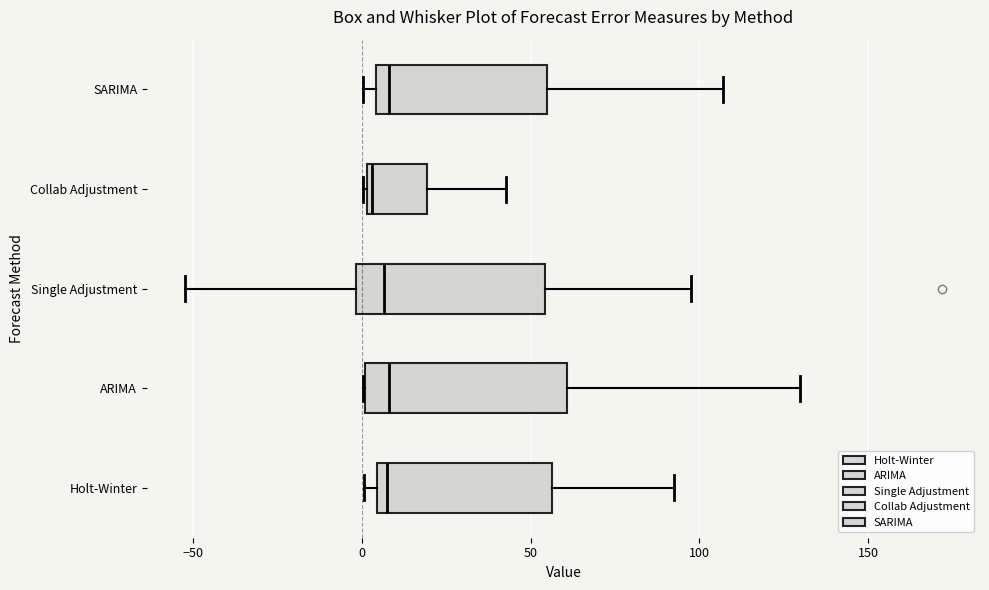

Where is the right edge of the box for SARIMA on the x-axis? The values are not printed on the chart, so give them approximately, as read against the axis.

55